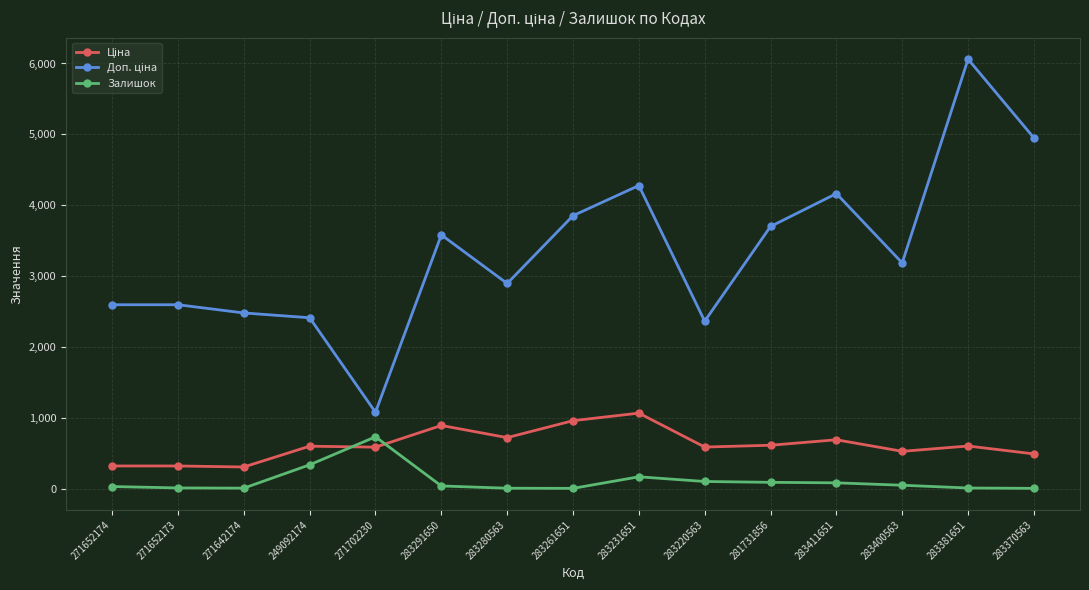

At which category does the chart reach its peak across all series?

283381651